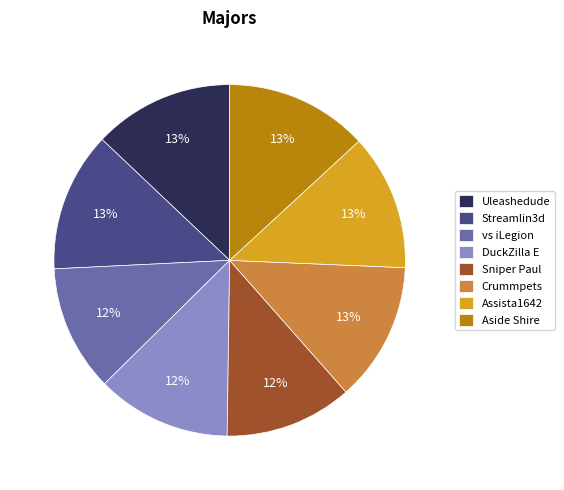

How many slices are in this pie chart?

8